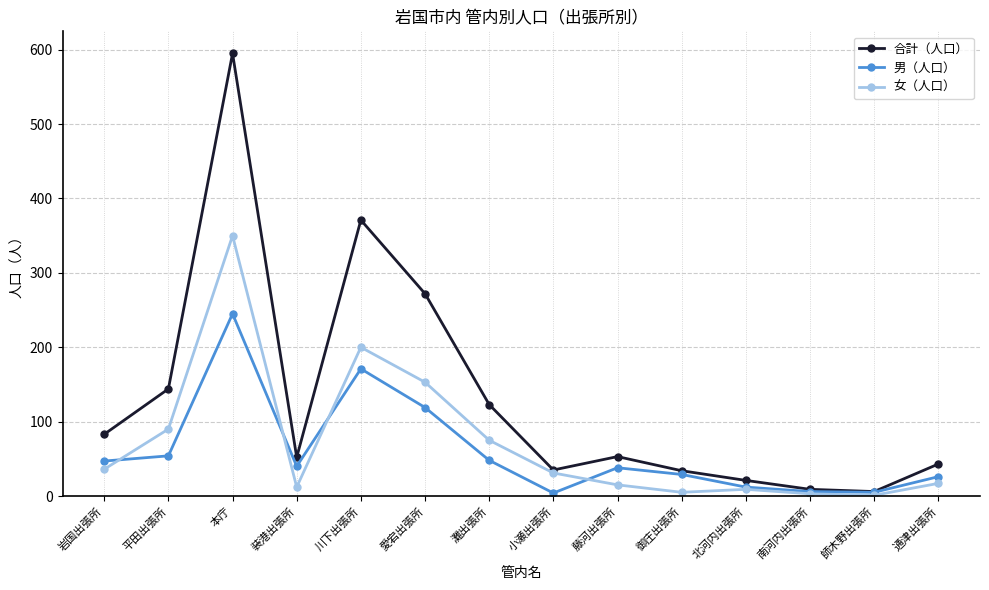

What is the label of the 12th point from the right?

本庁